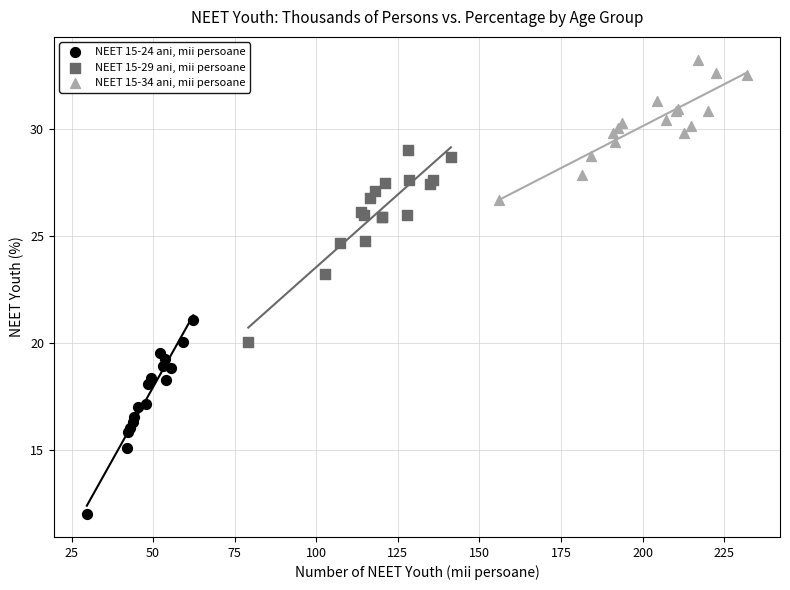

Which series contains the lowest Y value?

NEET 15-24 ani, mii persoane